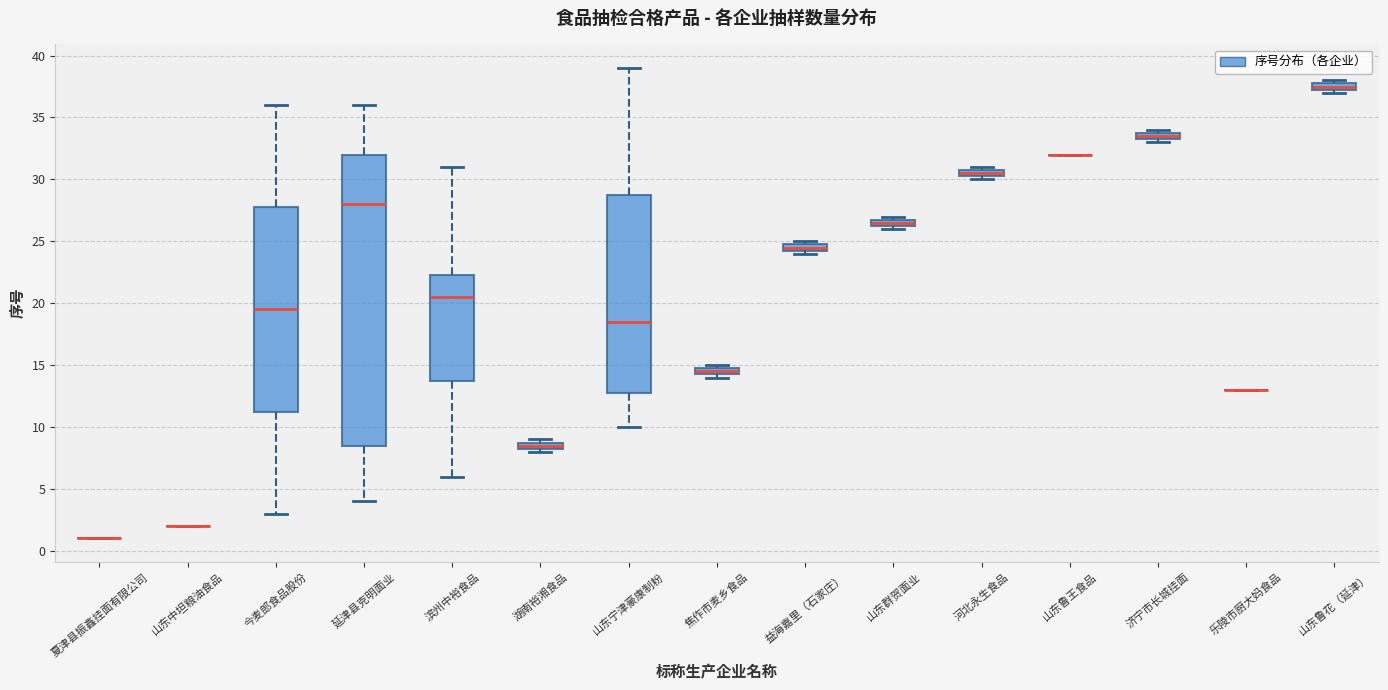

Where is the lower edge of the box for 焦作市麦乡食品 on the y-axis? The values are not printed on the chart, so give them approximately, as read against the axis.

14.5